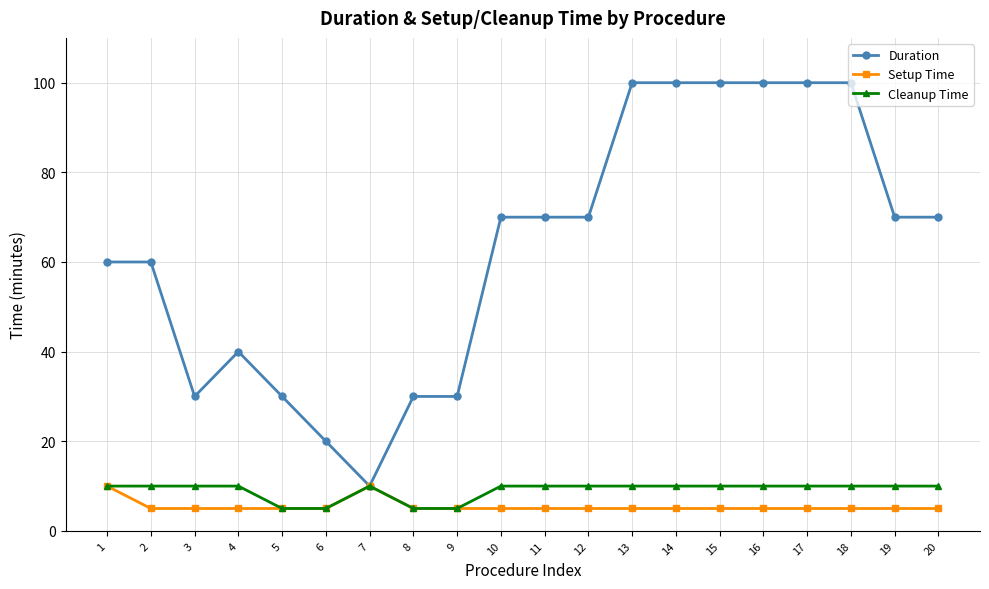

Count the number of data series in this chart.

3